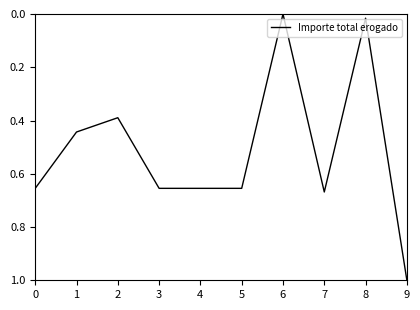

How many lines are shown in the chart?

1